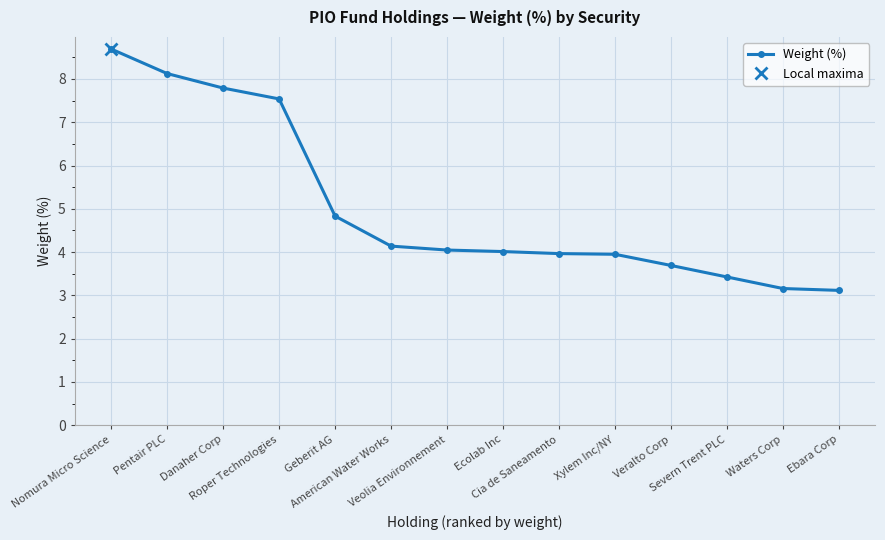

Rank the categories by value from lowest to highest.

Ebara Corp, Waters Corp, Severn Trent PLC, Veralto Corp, Xylem Inc/NY, Cia de Saneamento, Ecolab Inc, Veolia Environnement, American Water Works, Geberit AG, Roper Technologies, Danaher Corp, Pentair PLC, Nomura Micro Science